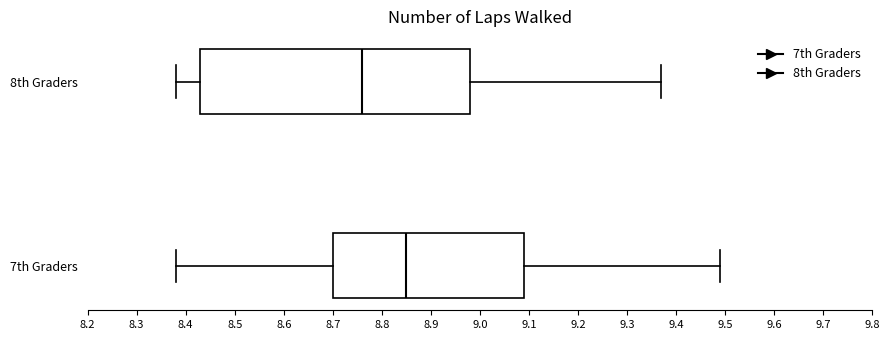

Where does the right whisker of the box for 8th Graders end on the x-axis? The values are not printed on the chart, so give them approximately, as read against the axis.

9.37